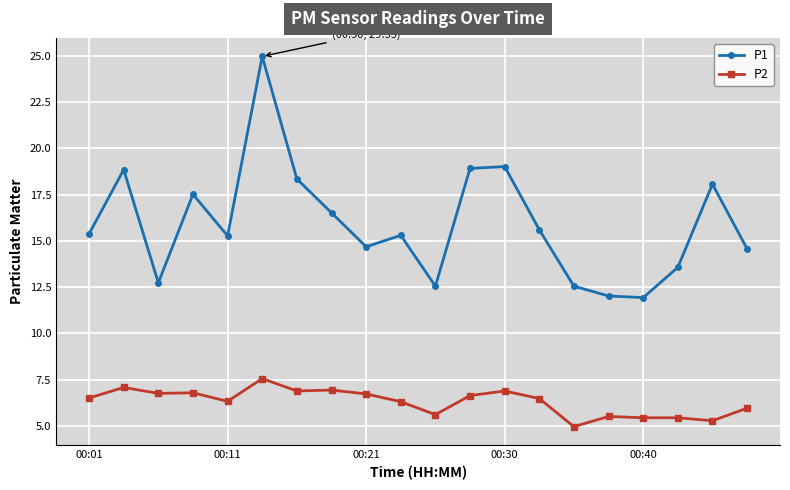

True or false: P2 and P1 intersect in this chart.

False